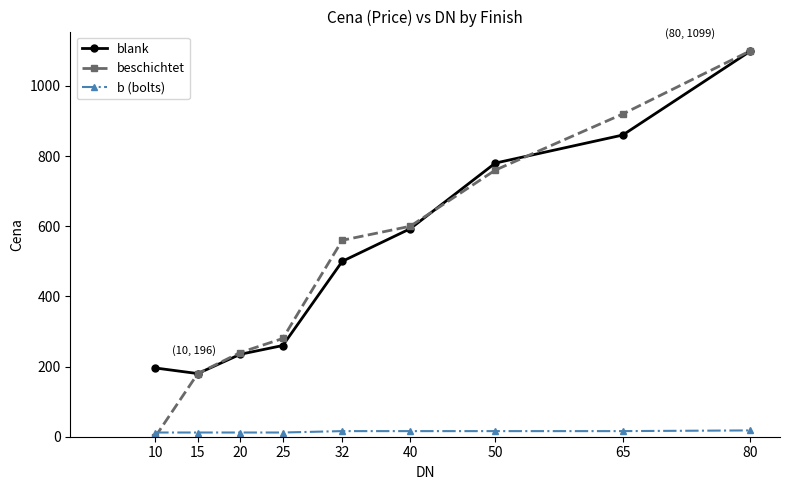

Which series has the largest range (max minus min)?

beschichtet